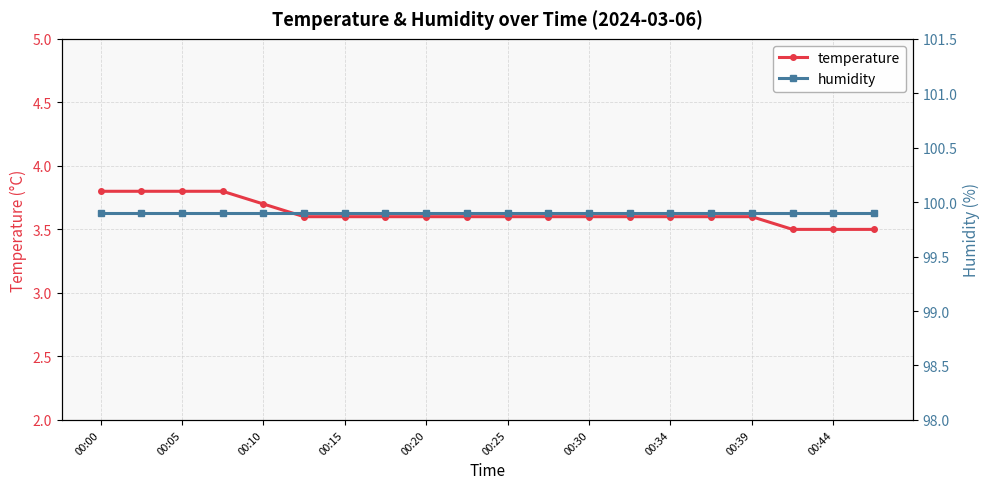

What is the greatest value displayed?

99.9